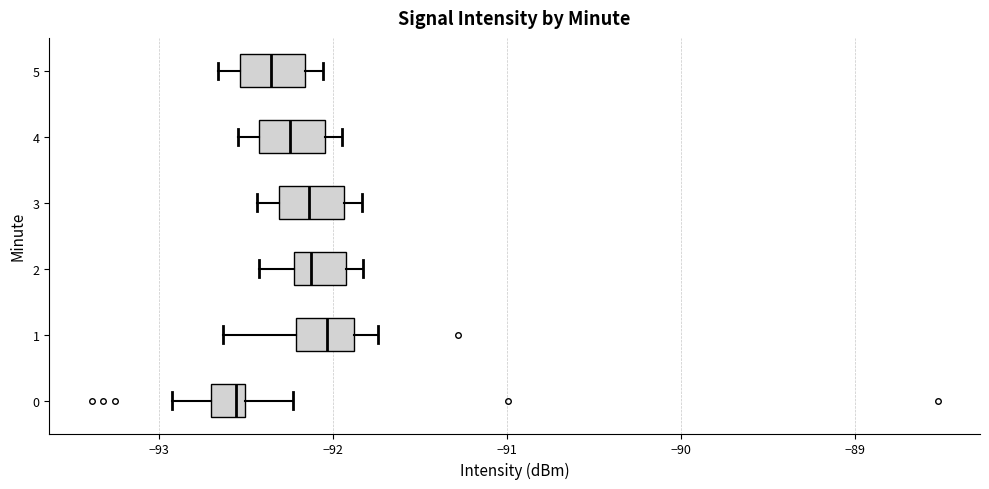

Reading bottom to top, read every box against the x-axis: the position of its median line, the range the box covers, and the ends of its whiskers. The values are not printed on the chart, so give them approximately, as read against the axis.

0: median -92.6, box -92.7 to -92.5, whiskers -92.9 to -92.2
1: median -92.0, box -92.2 to -91.9, whiskers -92.6 to -91.7
2: median -92.1, box -92.2 to -91.9, whiskers -92.4 to -91.8
3: median -92.1, box -92.3 to -91.9, whiskers -92.4 to -91.8
4: median -92.2, box -92.4 to -92.0, whiskers -92.5 to -91.9
5: median -92.4, box -92.5 to -92.2, whiskers -92.7 to -92.1